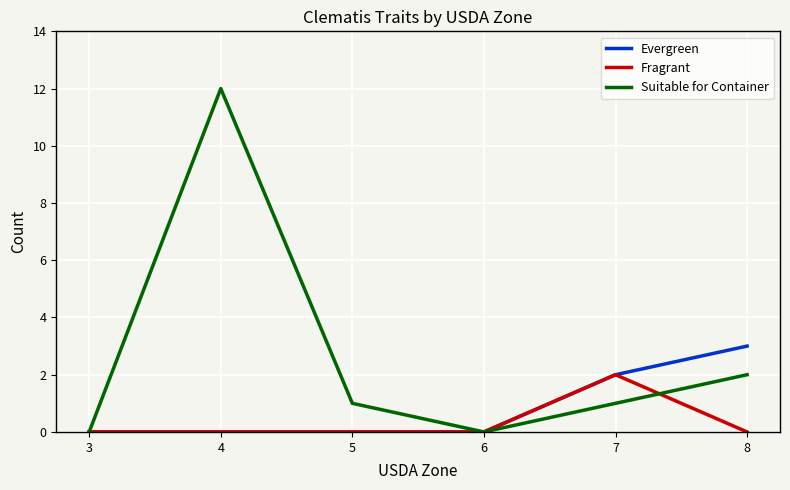

Reading left to right, what are all the values shown in this chart?

Evergreen: 3=0	4=0	5=0	6=0	7=2	8=3
Fragrant: 3=0	4=0	5=0	6=0	7=2	8=0
Suitable for Container: 3=0	4=12	5=1	6=0	7=1	8=2